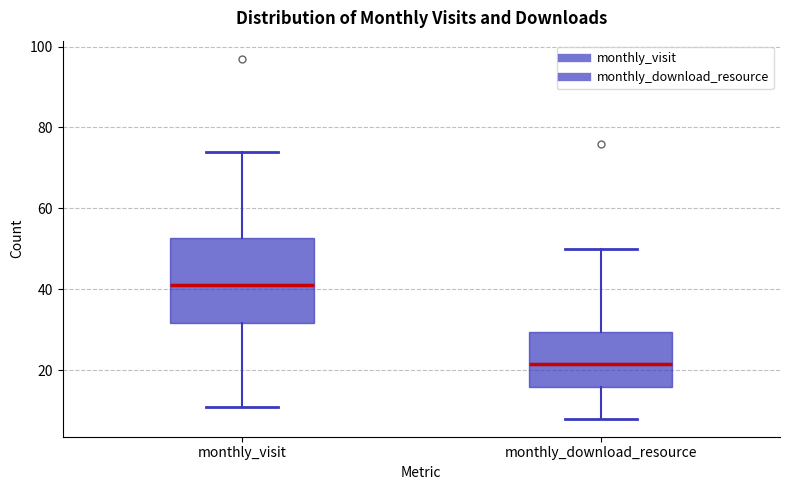

Which box's median line is the highest?

monthly_visit